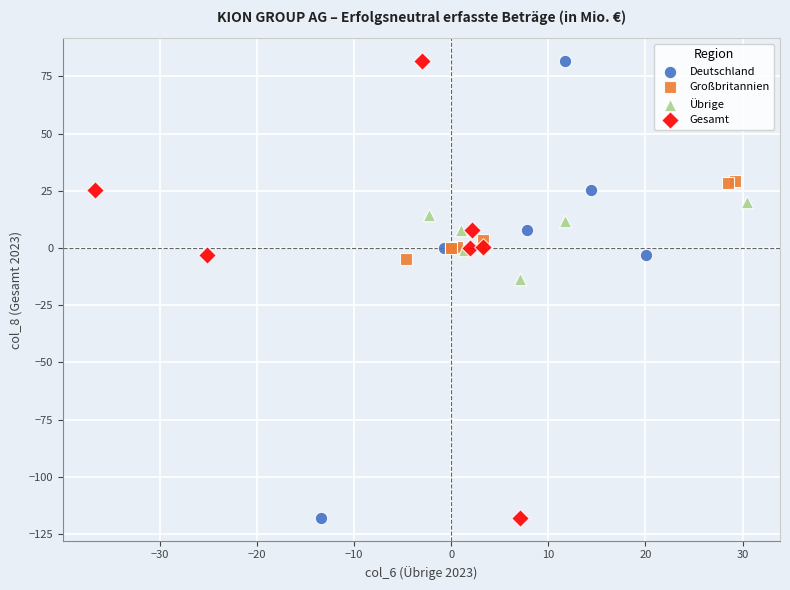

What are all the series names shown in the legend?

Deutschland, Großbritannien, Übrige, Gesamt